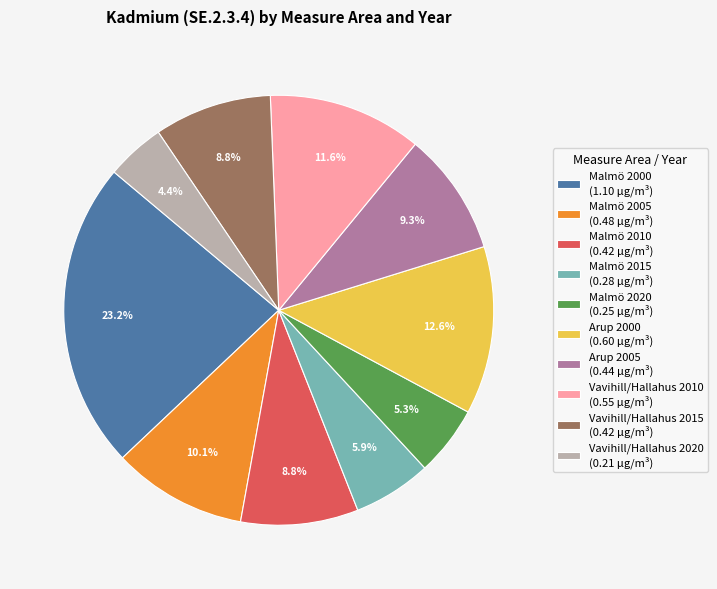

Combined, do Malmö 2020 and Malmö 2015 account for over 50%?

No